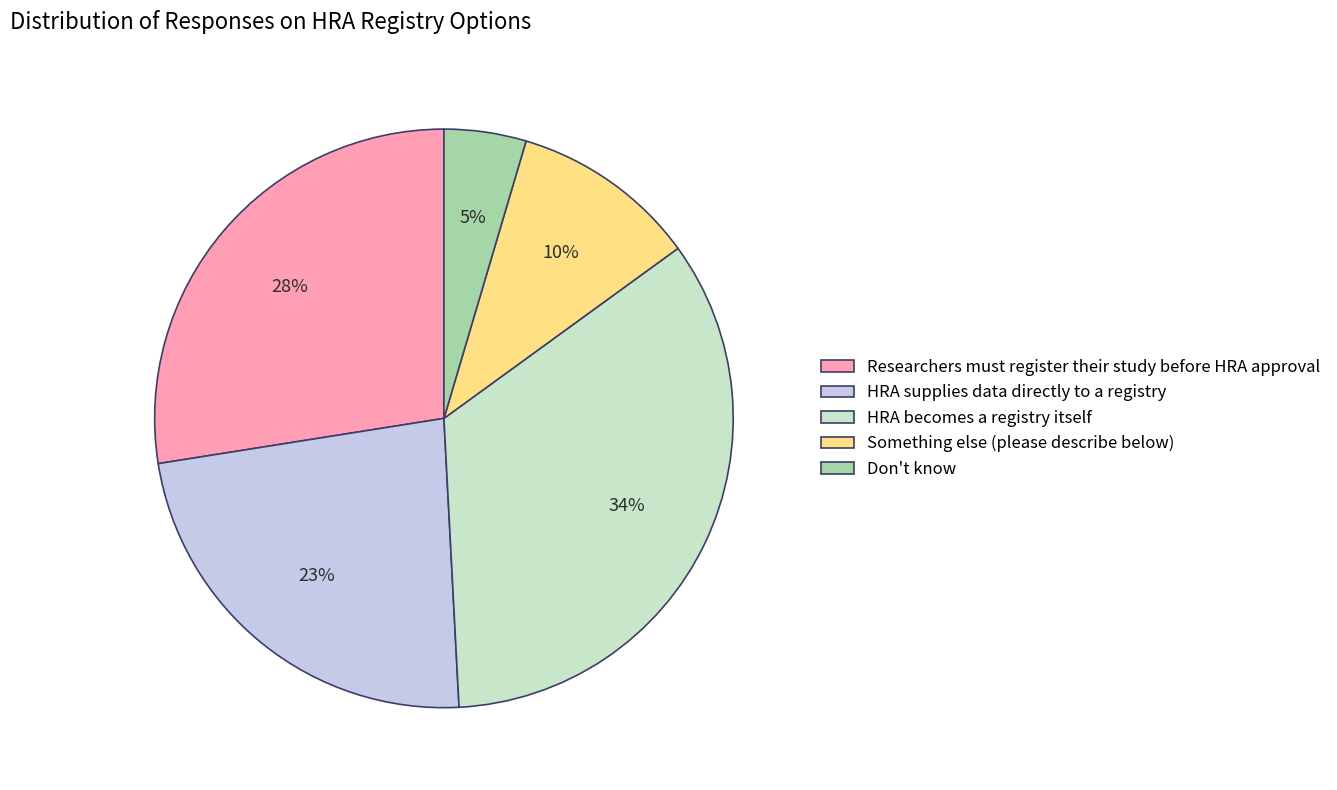

How many segments does this pie chart have?

5